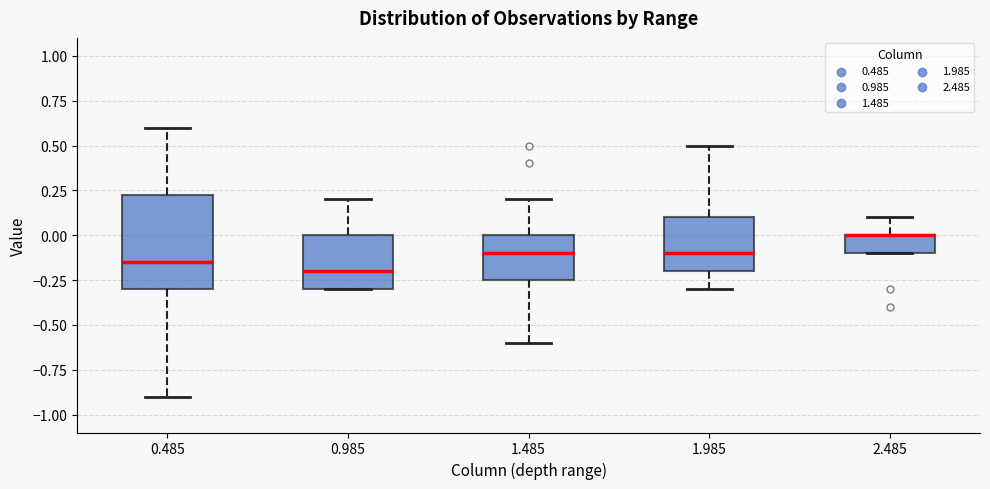

Which box is the tallest, from its lower edge to its upper edge?

0.485